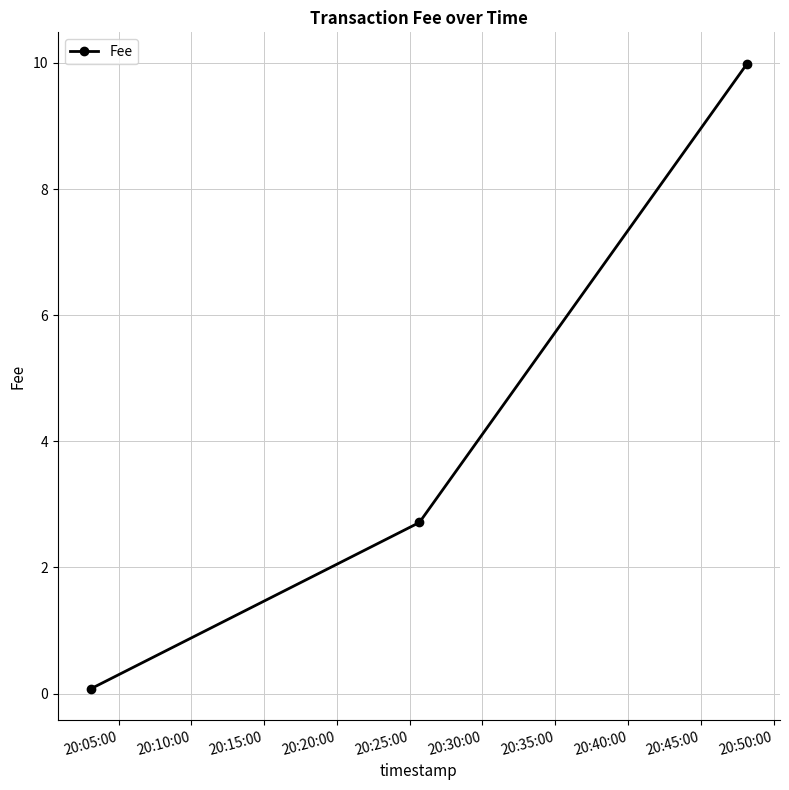

Reading left to right, what are all the values shown in this chart?

0.1	2.7	10.0